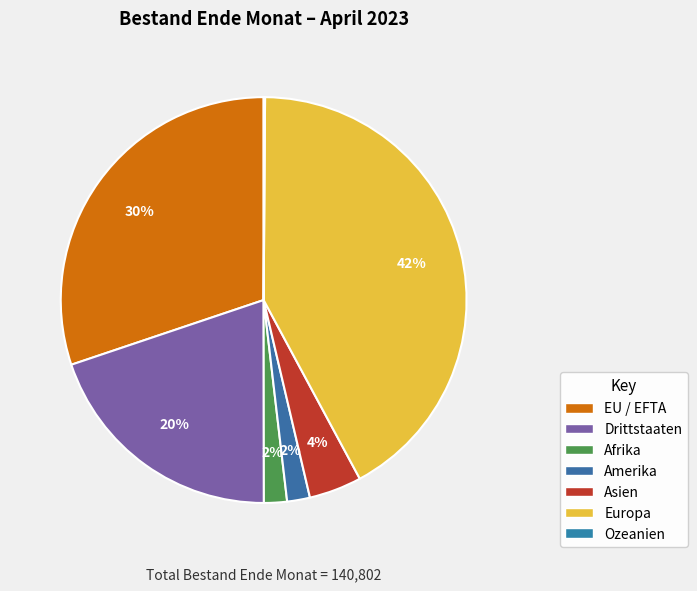

Does any single category account for the majority?

No